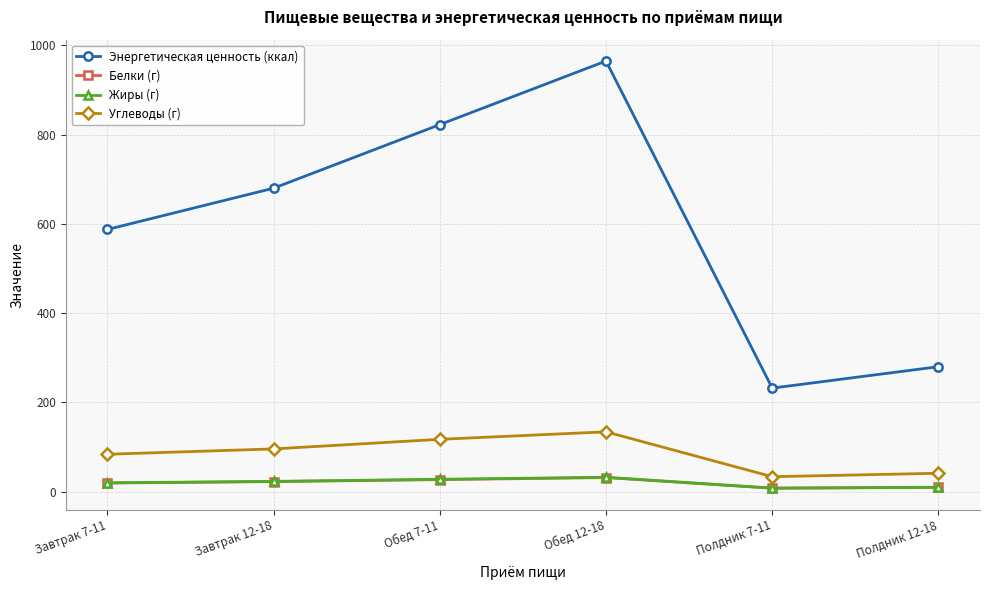

At which label is Углеводы (г) closest to 83?

Завтрак 7-11